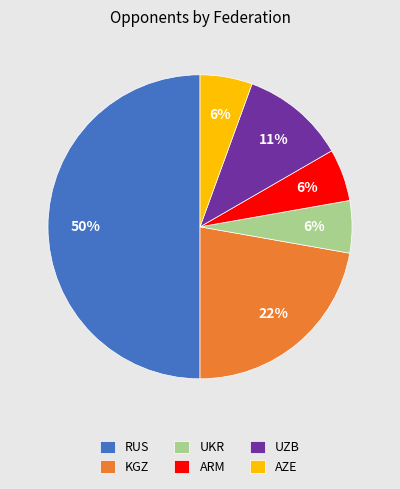

What percentage is the ARM slice, to the nearest percent?

6%